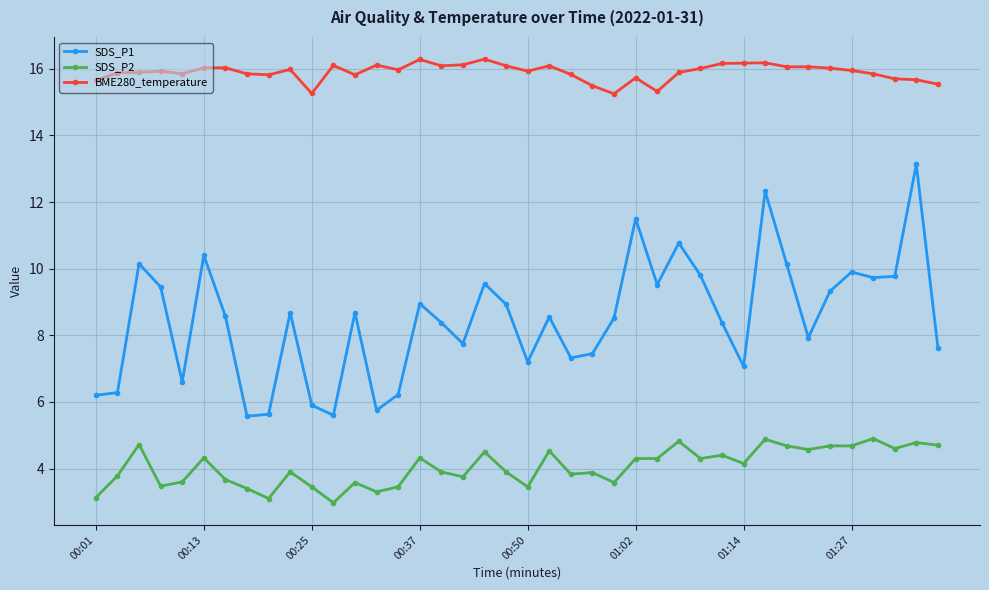

True or false: BME280_temperature has more than 0 points higher than both neighbors.

True